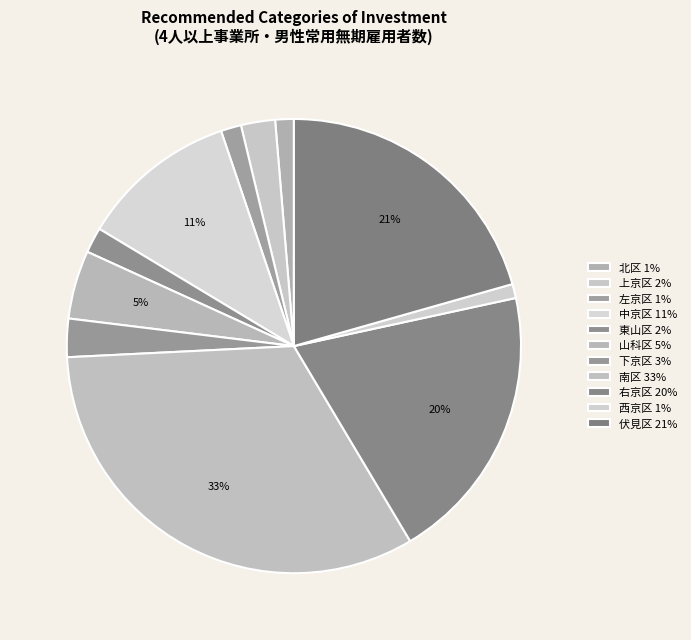

Count the number of slices in the pie.

11